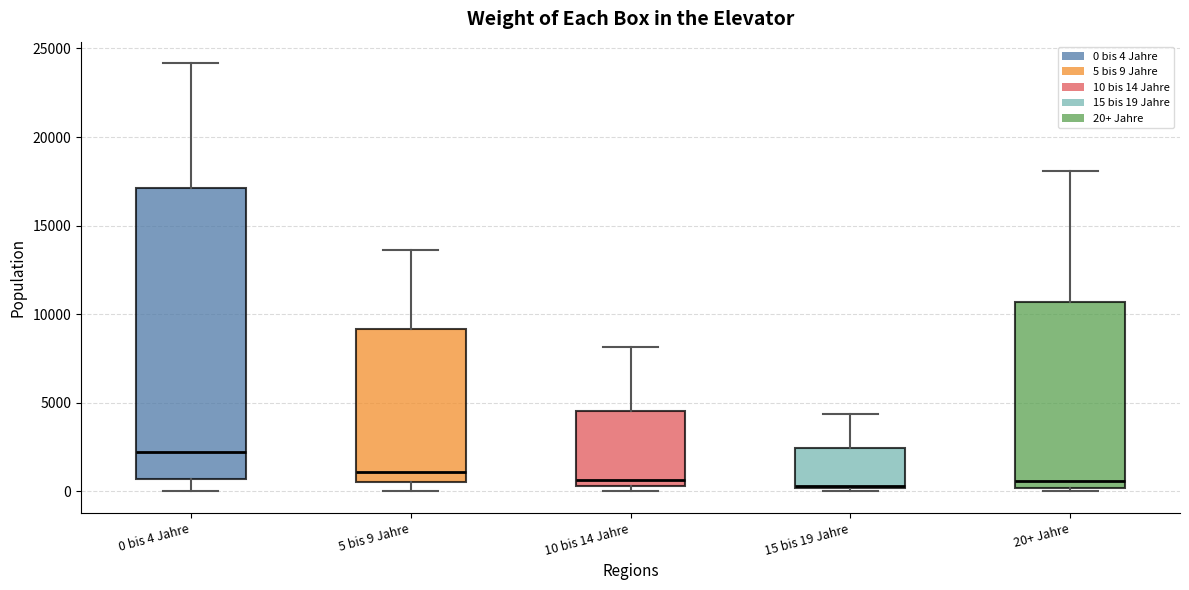

Reading left to right, read every box against the y-axis: the position of its median line, the range the box covers, and the ends of its whiskers. The values are not printed on the chart, so give them approximately, as read against the axis.

0 bis 4 Jahre: median 2000, box 500 to 17000, whiskers 0 to 24000
5 bis 9 Jahre: median 1000, box 500 to 9000, whiskers 0 to 13500
10 bis 14 Jahre: median 500 (just above the box's lower edge), box 500 to 4500, whiskers 0 to 8000
15 bis 19 Jahre: median 500, box 0 to 2500, whiskers 0 (just below the box's lower edge) to 4500
20+ Jahre: median 500, box 0 to 10500, whiskers 0 (just below the box's lower edge) to 18000